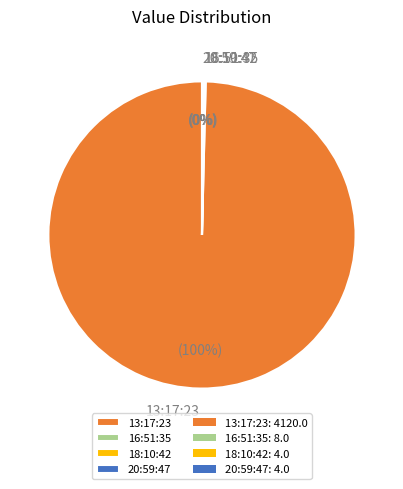

To the nearest percent, what is the difference between the largest and smallest slice percentages?

100%